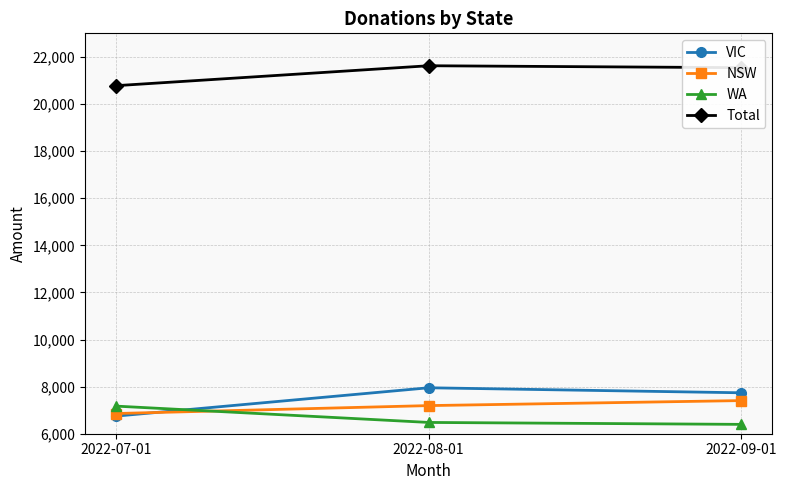

What is the total value across all series at 2022-08-01?

43248